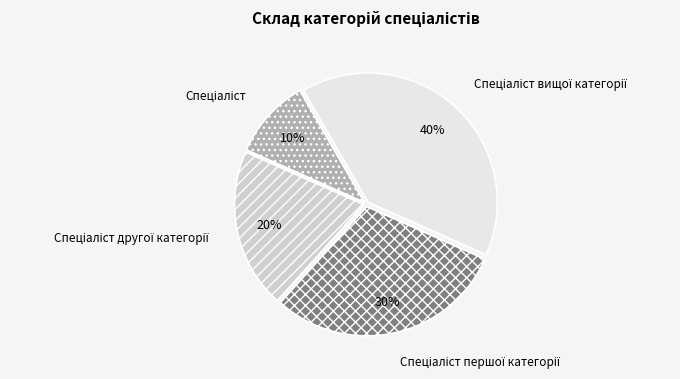

Is there any slice that represents more than half of the pie?

No